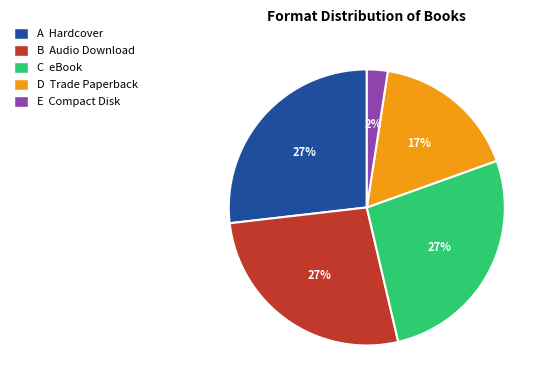

Which slice is the smallest?

E Compact Disk